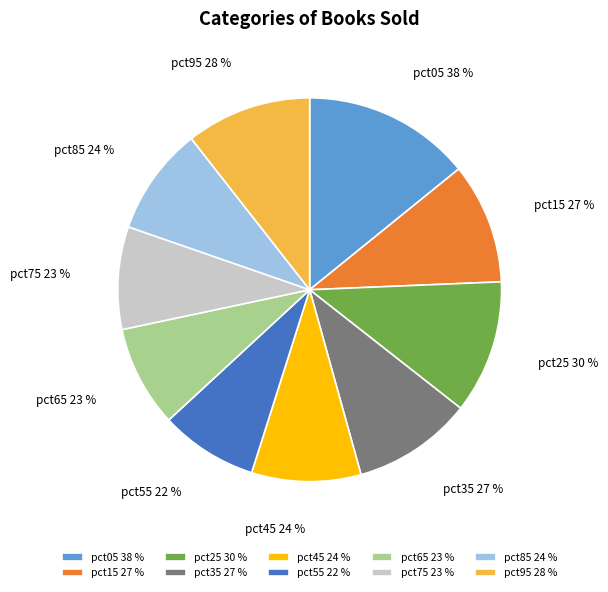

What portion of the pie excludes pct35?

89.9%